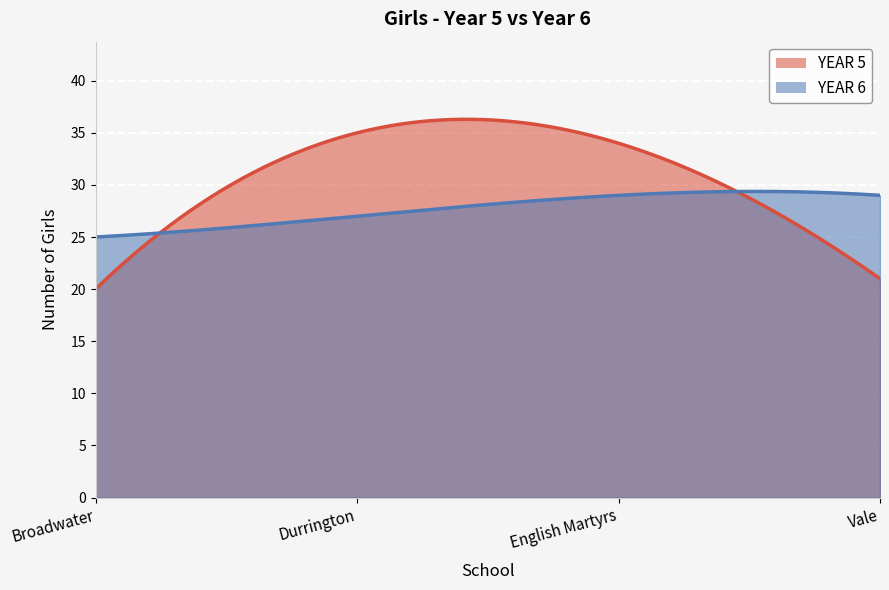

At how many categories does at least one series exceed 27?

3